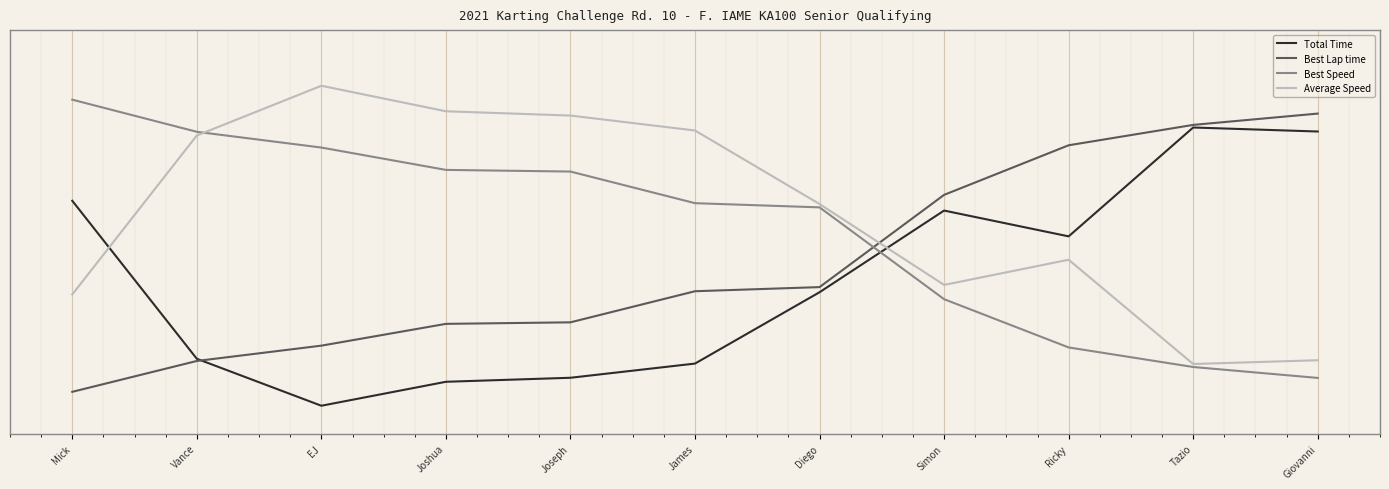

Reading left to right, what are all the values shown in this chart?

Total Time: 0.7	0.2	0.0	0.1	0.1	0.2	0.4	0.7	0.6	1.0	1.0
Best Lap time: 0.1	0.2	0.2	0.3	0.3	0.4	0.4	0.8	0.9	1.0	1.0
Best Speed: 1.1	1.0	0.9	0.8	0.8	0.7	0.7	0.4	0.2	0.1	0.1
Average Speed: 0.4	1.0	1.1	1.1	1.0	1.0	0.7	0.4	0.5	0.2	0.2